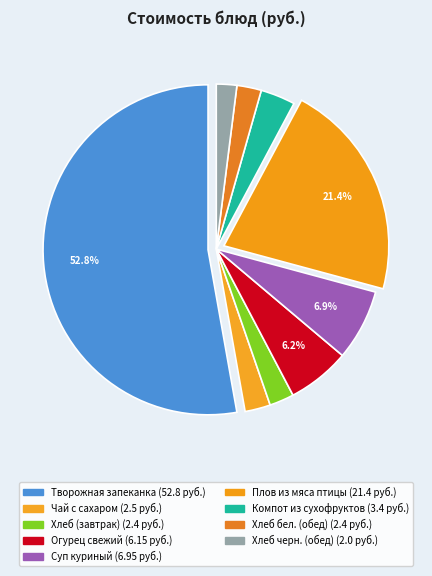

Which slice is the smallest?

Хлеб черн. (обед)